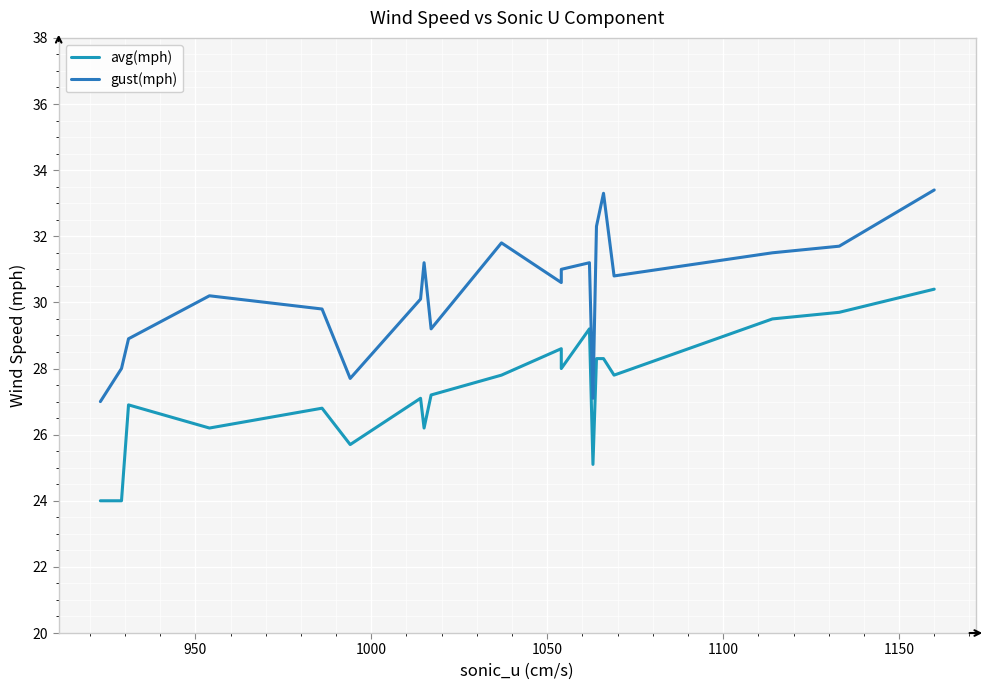

At how many categories does at least one series exceed 31?

8